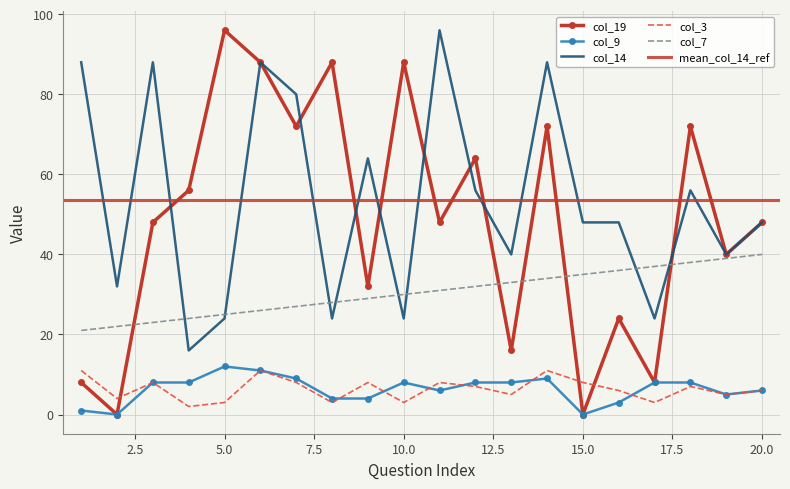

True or false: col_19 has more than 0 points higher than both neighbors.

True